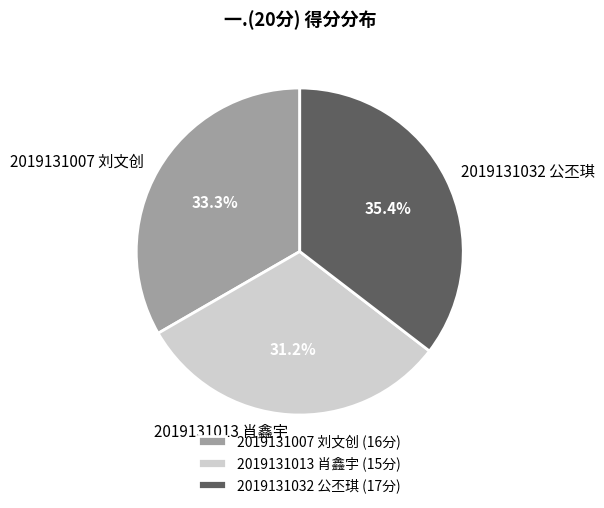

Rank the categories by value from highest to lowest.

2019131032 公丕琪, 2019131007 刘文创, 2019131013 肖鑫宇